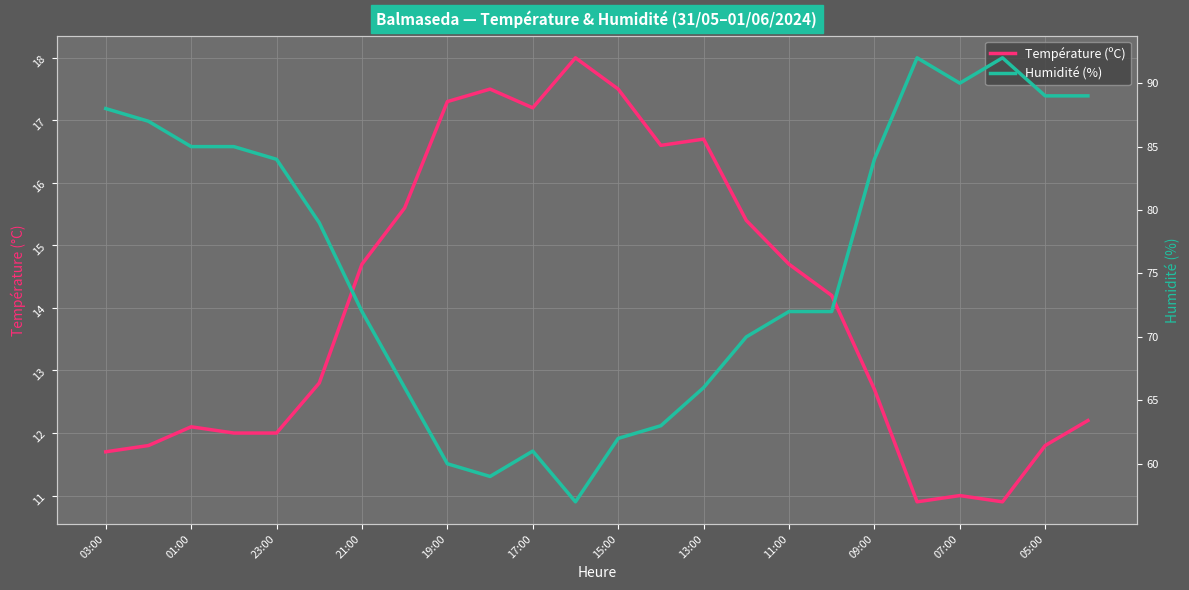

True or false: Température (ºC) has a value of 3.5 at 19:00.

False